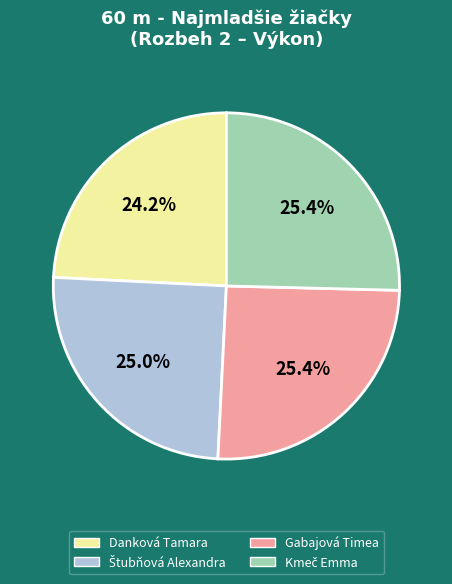

Which slice is the smallest?

Danková Tamara